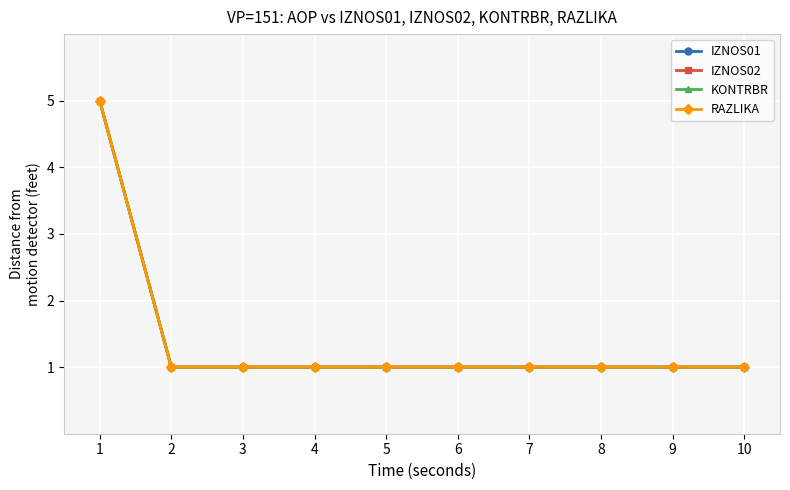

What is the value of the KONTRBR point at the 3rd from the left?

1